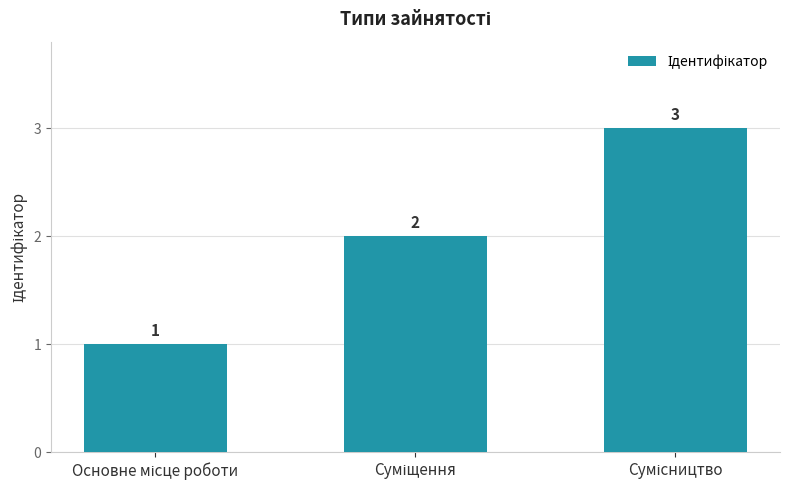

What is the sum of all values?

6